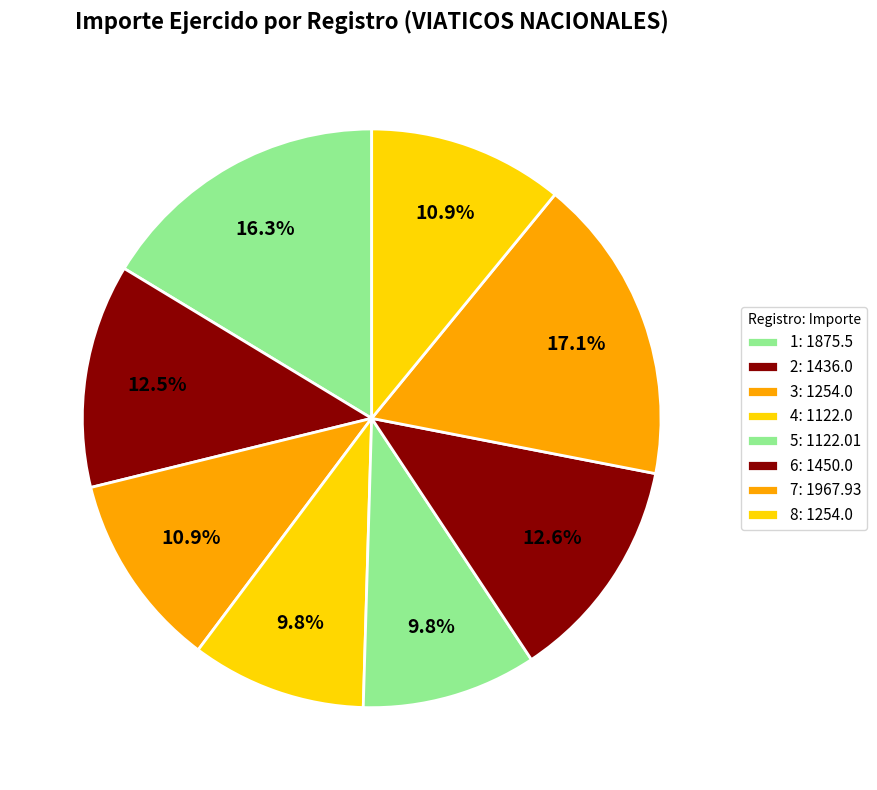

Is there any slice that represents more than half of the pie?

No